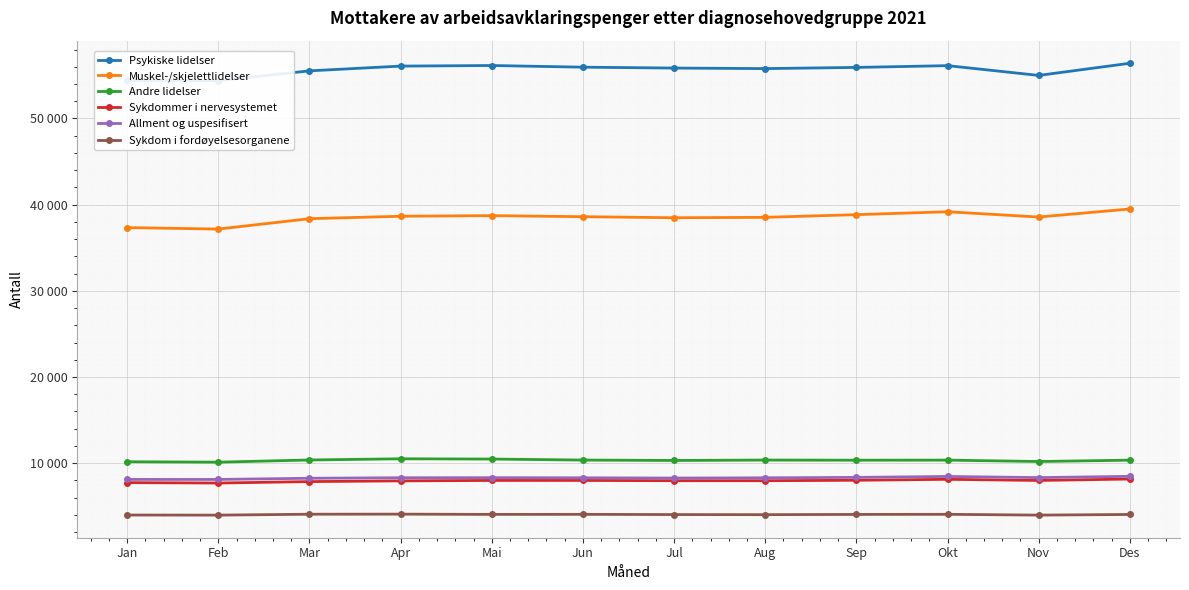

What is the value of the Sykdom i fordøyelsesorganene point at the 6th from the left?

4058